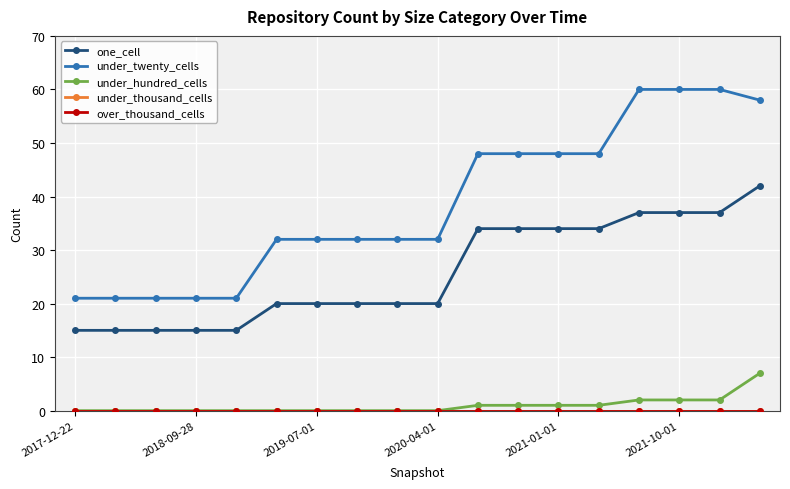

True or false: under_hundred_cells has more than 1 points higher than both neighbors.

False